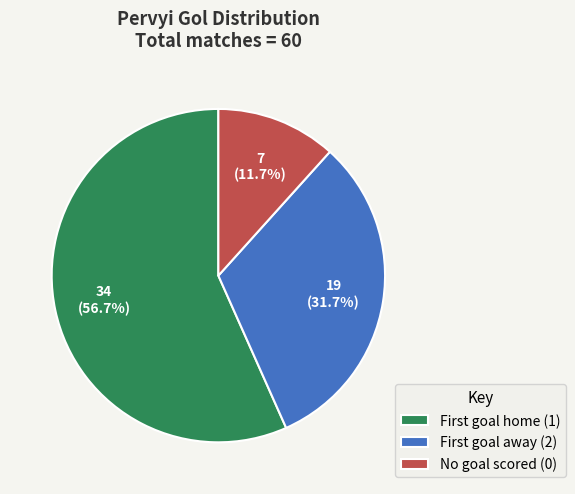

How many segments does this pie chart have?

3